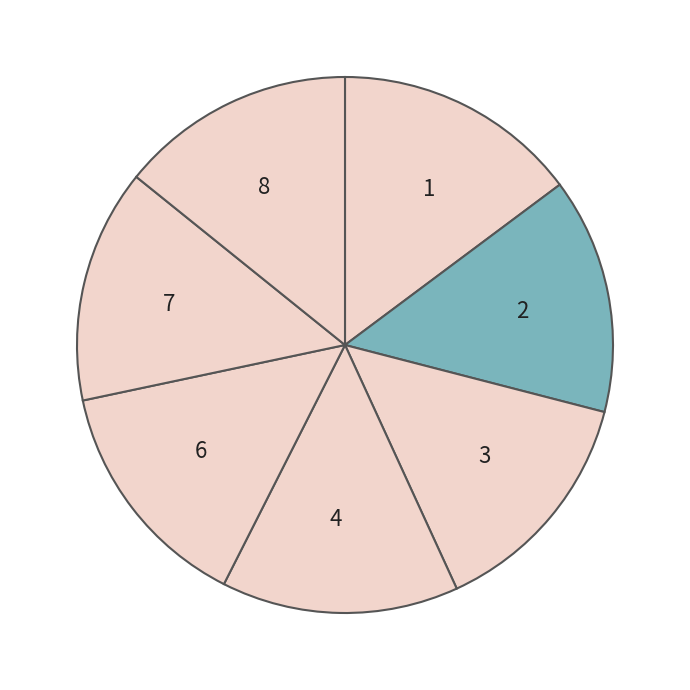

Does any single category account for the majority?

No